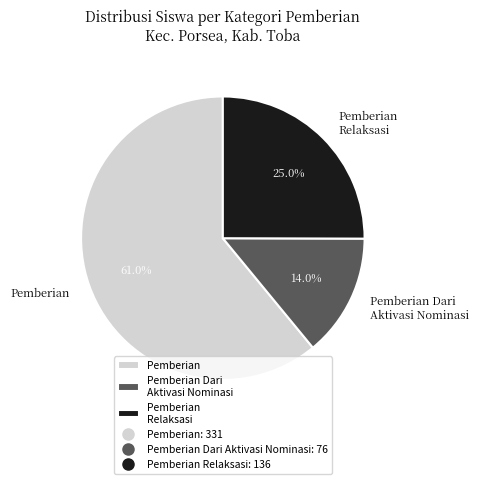

Between Pemberian Dari Aktivasi Nominasi and Pemberian, which is larger?

Pemberian